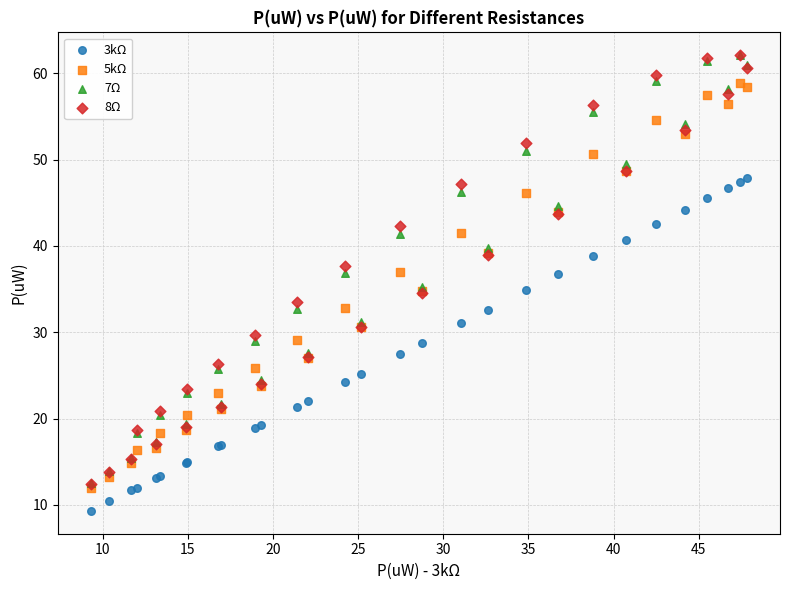

What are all the series names shown in the legend?

3kΩ, 5kΩ, 7Ω, 8Ω